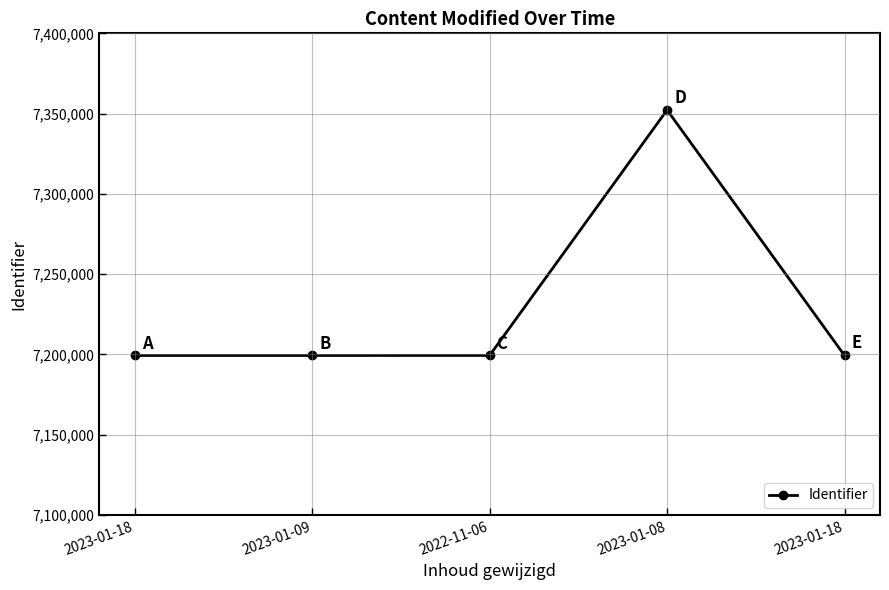

What is the average value?

7229939